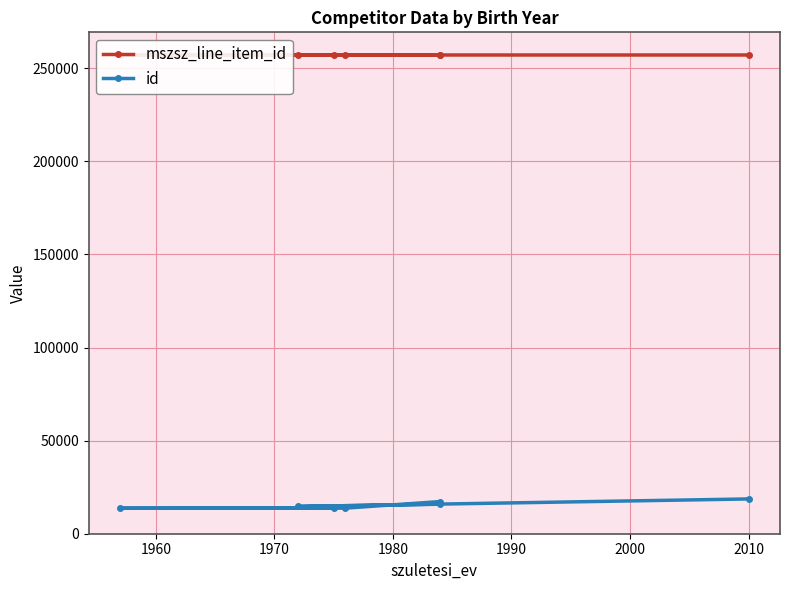

Is it true that mszsz_line_item_id equals 145829 at 1960?

False